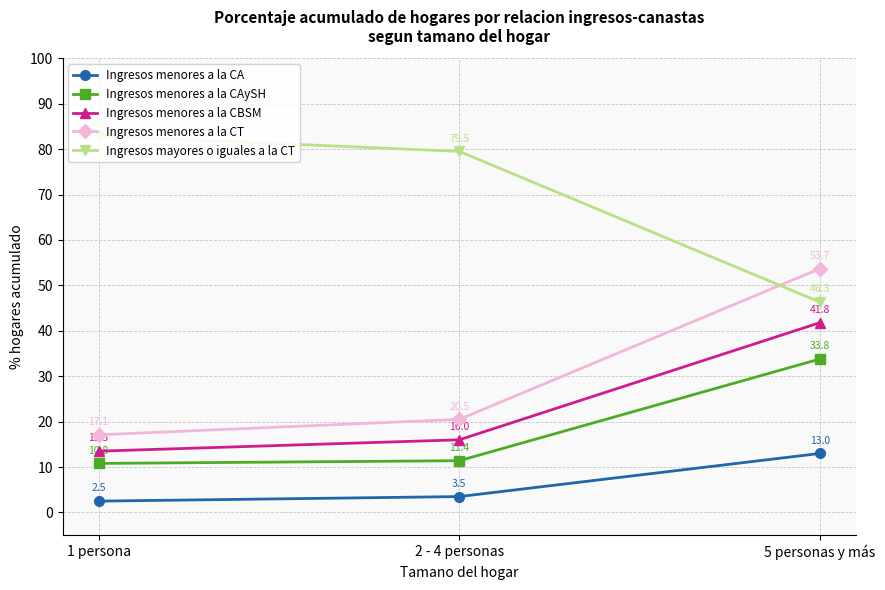

Count the number of categories in the chart.

3